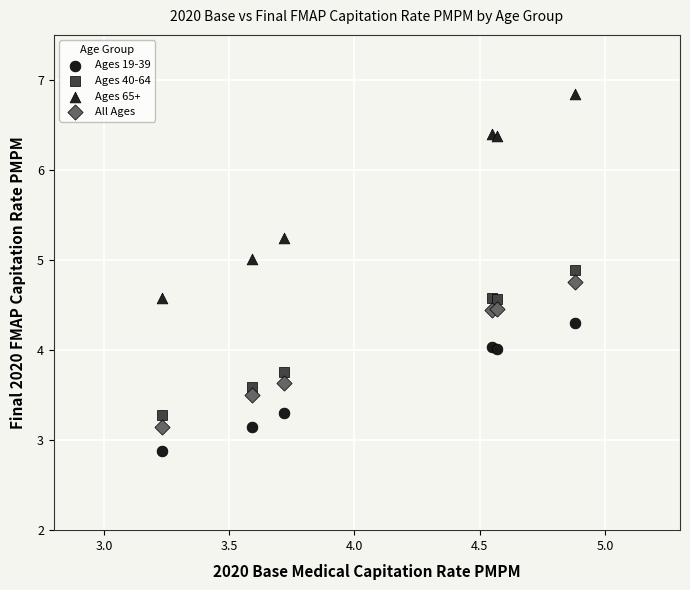

Which series contains the highest Y value?

Ages 65+